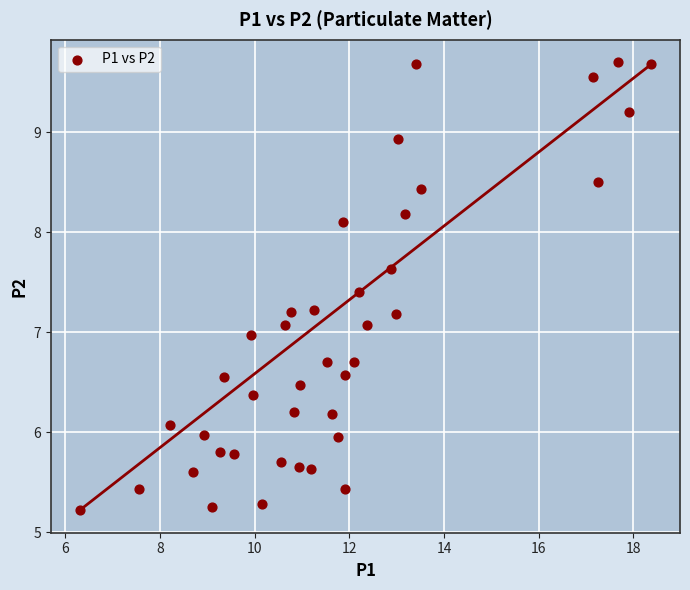

What is the range of X values (max minus min)?

12.1